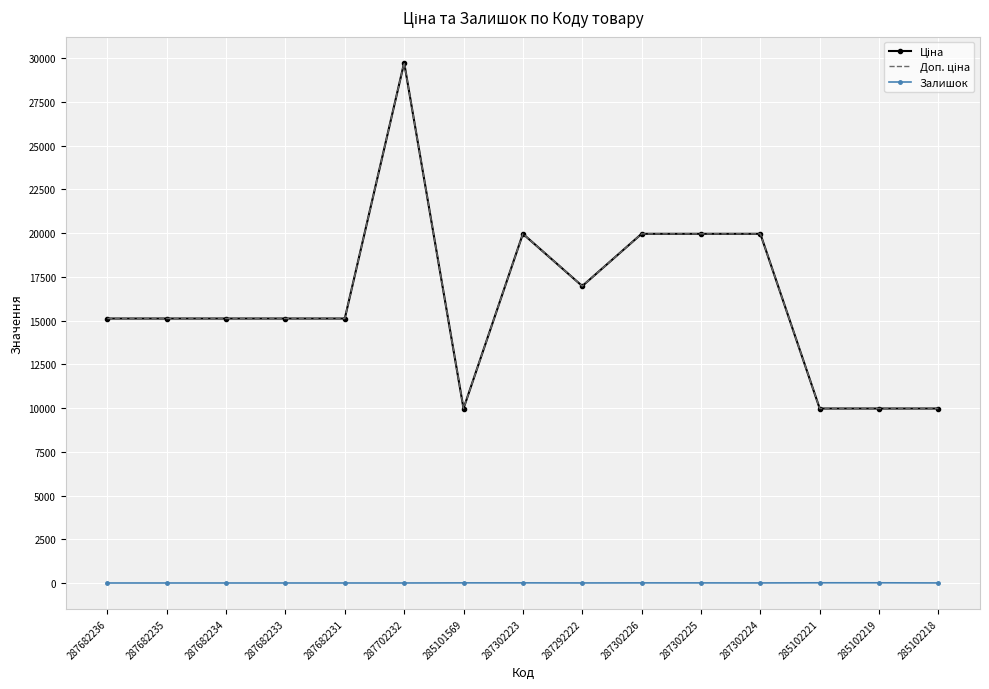

What is the sum of the Залишок values at 285102221 and 287302224?

14.0